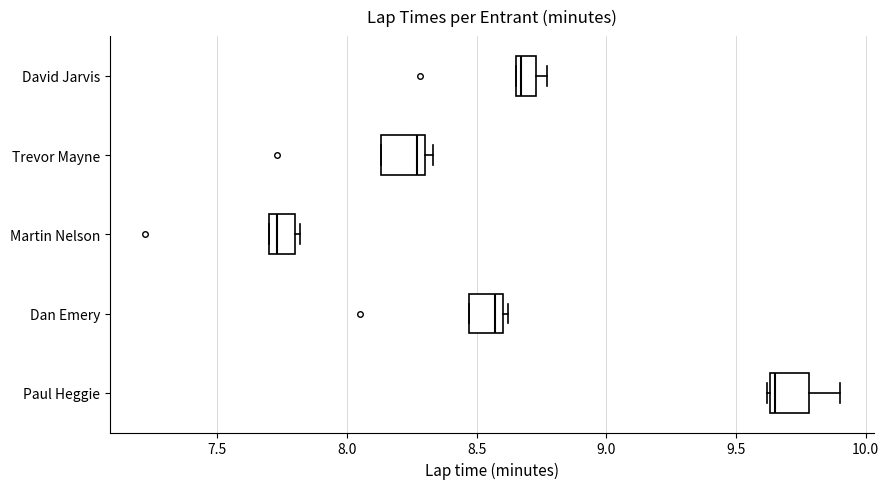

Reading bottom to top, transcribe this box plot: for each box, give where its median line is, the range the box spans, and where its two whiskers end, as read against the x-axis. The values are not printed on the chart, so give them approximately, as read against the axis.

Paul Heggie: median 9.65 (just right of the box's left edge), box 9.65 to 9.80, whiskers 9.60 to 9.90
Dan Emery: median 8.55, box 8.45 to 8.60, whiskers 8.45 to 8.60 (just right of the box's right edge)
Martin Nelson: median 7.75, box 7.70 to 7.80, whiskers 7.70 to 7.80 (just right of the box's right edge)
Trevor Mayne: median 8.25, box 8.15 to 8.30, whiskers 8.15 to 8.35
David Jarvis: median 8.65 (just right of the box's left edge), box 8.65 to 8.75, whiskers 8.65 to 8.75 (just right of the box's right edge)